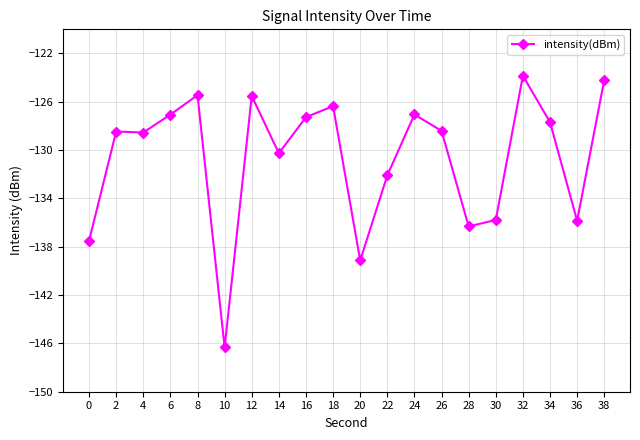

Is this an area chart (filled region under the line)?

No